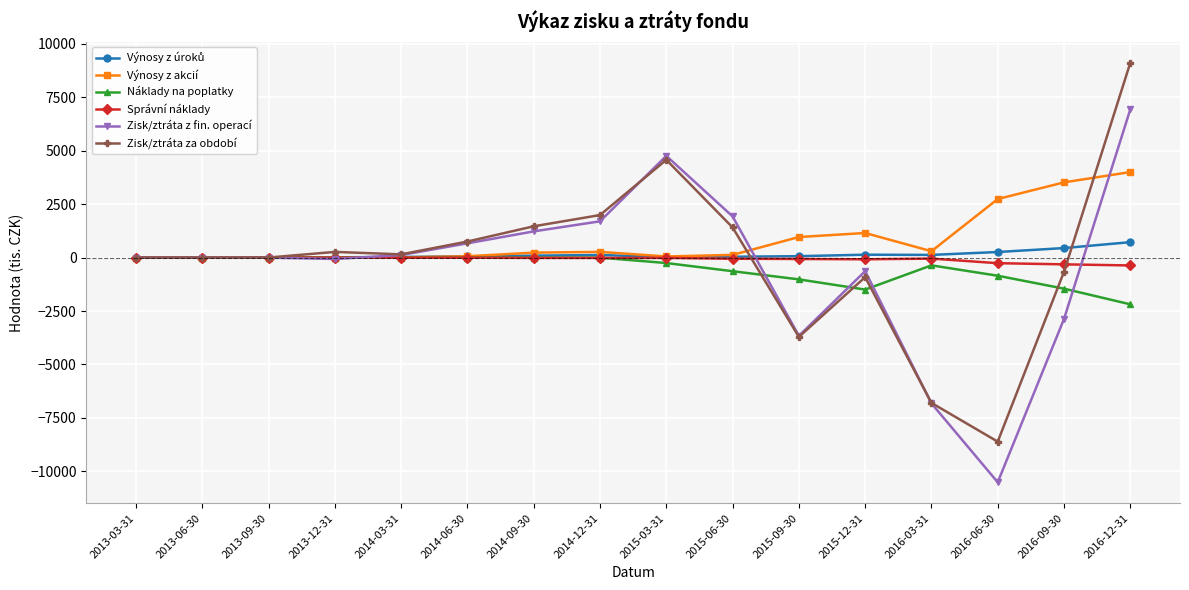

Does the chart display data point markers on the line(s)?

Yes